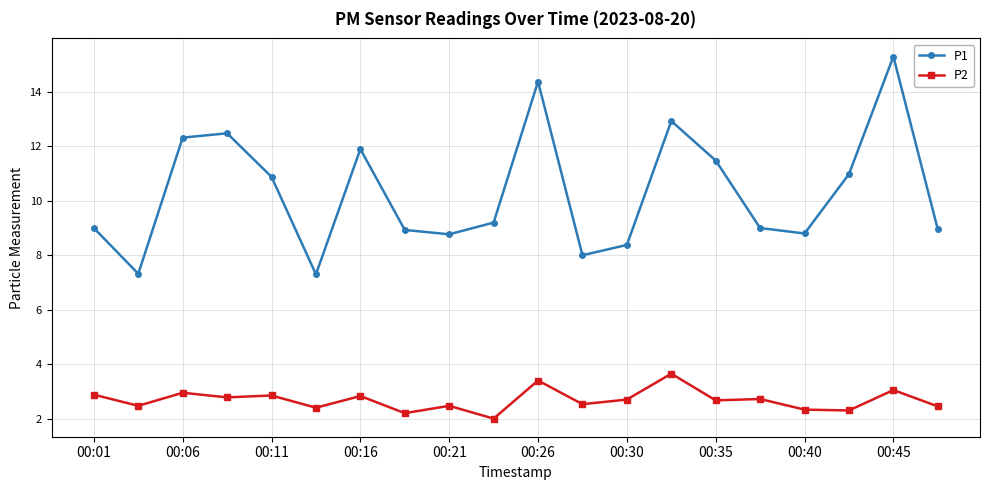

Which series has the largest total across all categories?

P1